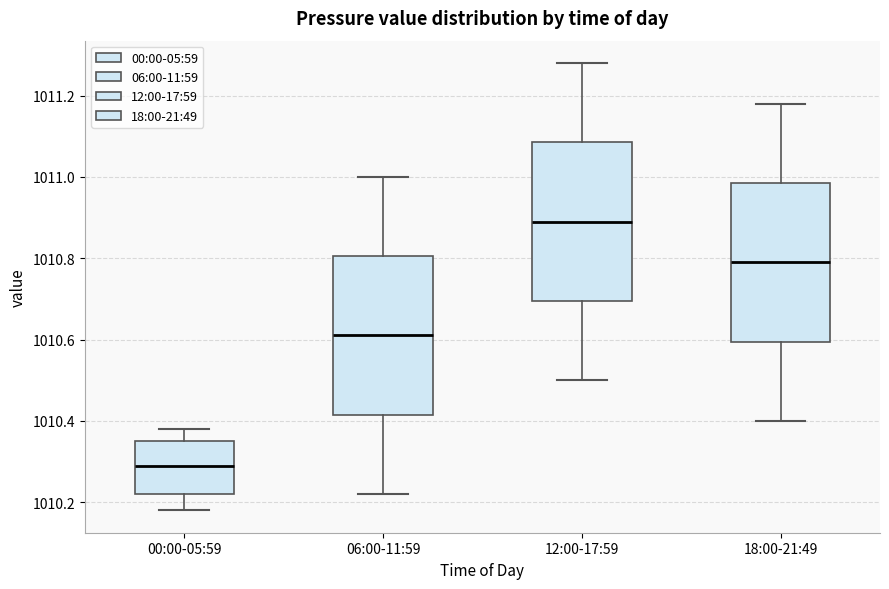

Reading left to right, transcribe this box plot: for each box, give where its median line is, the range the box spans, and where its two whiskers end, as read against the y-axis. The values are not printed on the chart, so give them approximately, as read against the axis.

00:00-05:59: median 1010.30, box 1010.22 to 1010.36, whiskers 1010.18 to 1010.38
06:00-11:59: median 1010.62, box 1010.42 to 1010.80, whiskers 1010.22 to 1011.00
12:00-17:59: median 1010.90, box 1010.70 to 1011.08, whiskers 1010.50 to 1011.28
18:00-21:49: median 1010.80, box 1010.60 to 1010.98, whiskers 1010.40 to 1011.18